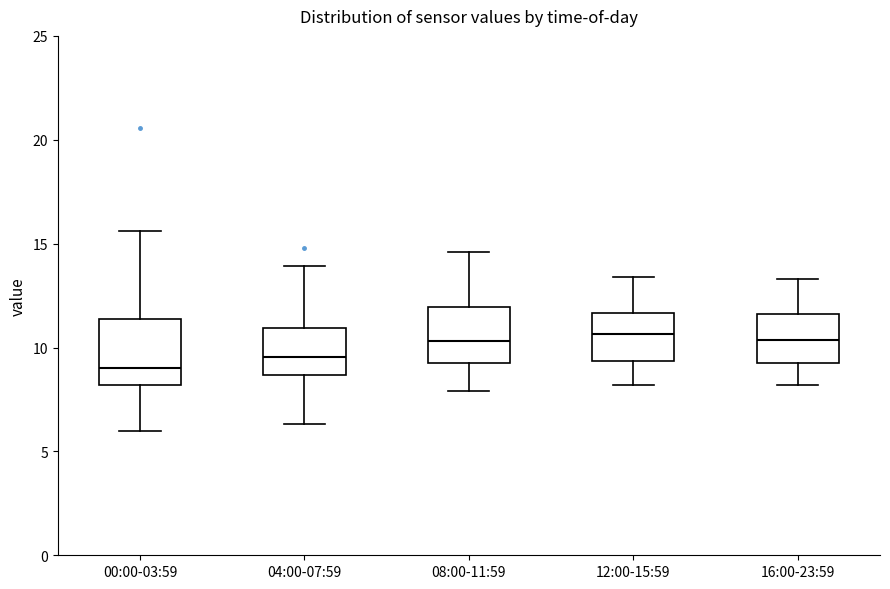

Reading left to right, read every box against the y-axis: the position of its median line, the range the box covers, and the ends of its whiskers. The values are not printed on the chart, so give them approximately, as read against the axis.

00:00-03:59: median 9.0, box 8.0 to 11.5, whiskers 6.0 to 15.5
04:00-07:59: median 9.5, box 8.5 to 11.0, whiskers 6.5 to 14.0
08:00-11:59: median 10.5, box 9.5 to 12.0, whiskers 8.0 to 14.5
12:00-15:59: median 10.5, box 9.5 to 11.5, whiskers 8.0 to 13.5
16:00-23:59: median 10.5, box 9.5 to 11.5, whiskers 8.0 to 13.5